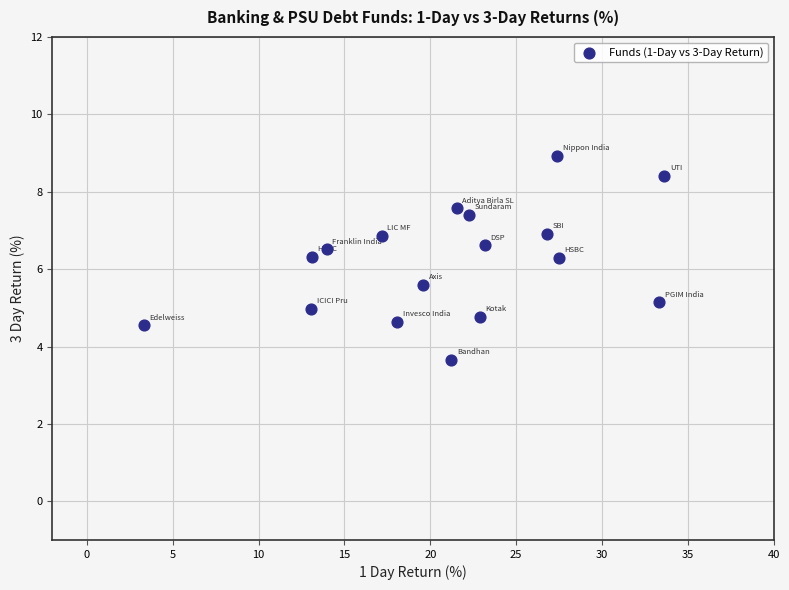

What is the range of Y values (max minus min)?

5.3